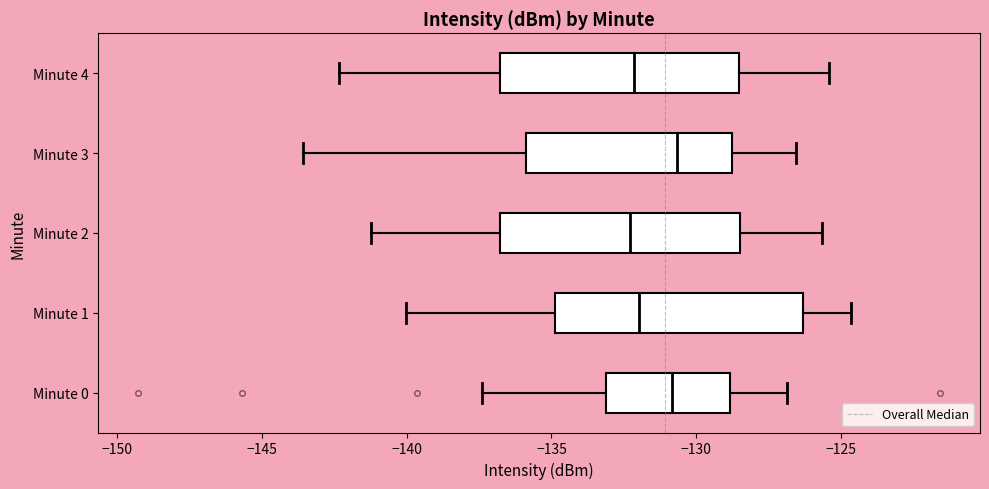

Where is the left edge of the box for Minute 4 on the x-axis? The values are not printed on the chart, so give them approximately, as read against the axis.

-137.0